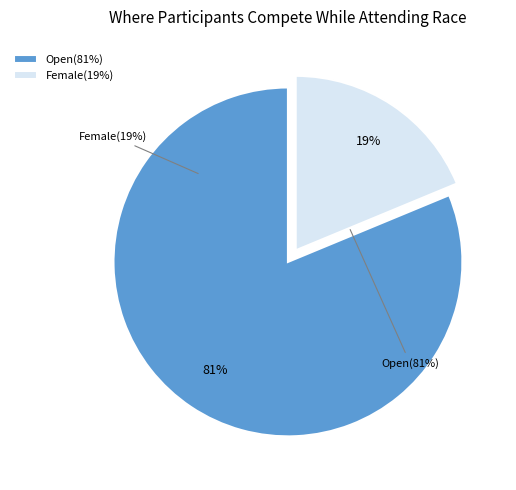

What percentage is the Female slice, to the nearest percent?

19%